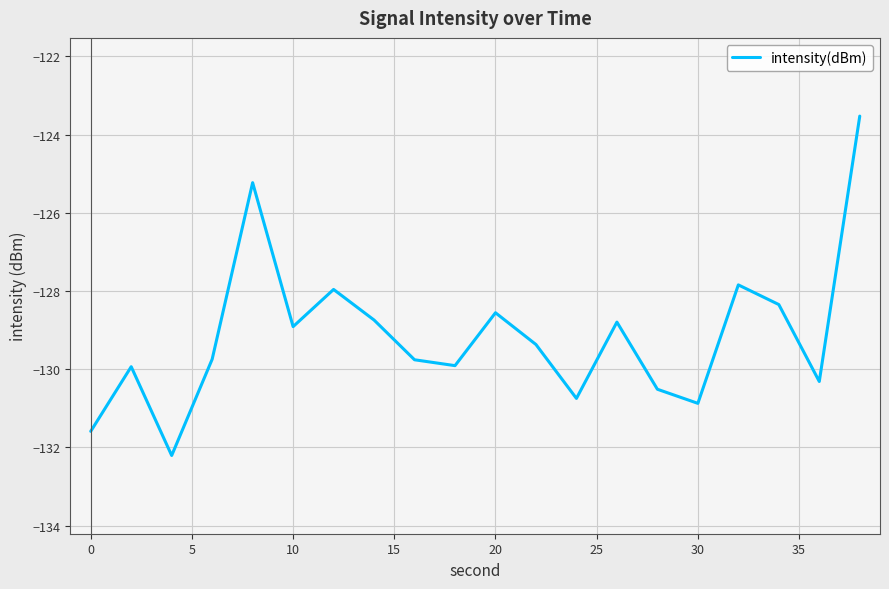

What is the difference between the second highest and second lowest values?

6.4